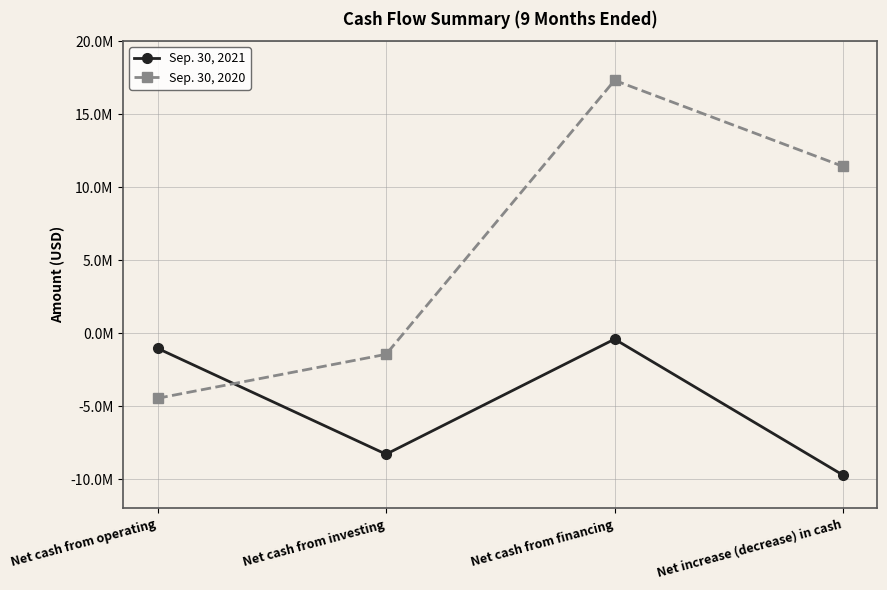

List the series in order of their peak value, lowest first.

Sep. 30, 2021, Sep. 30, 2020